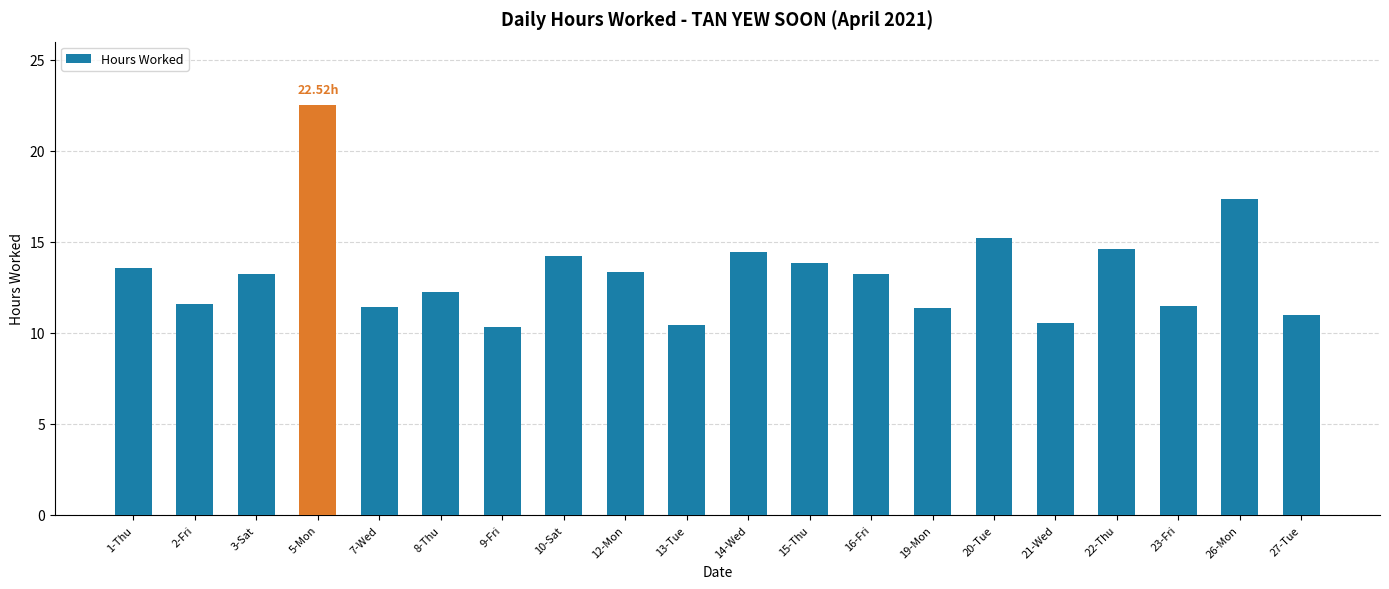

Count the number of values greater than 13.

11